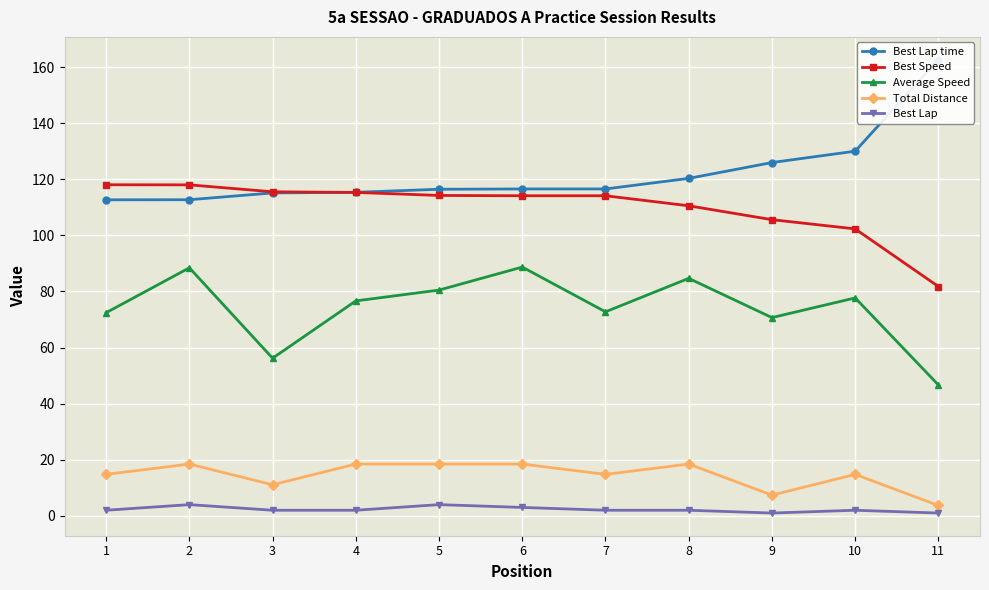

Is this an area chart (filled region under the line)?

No